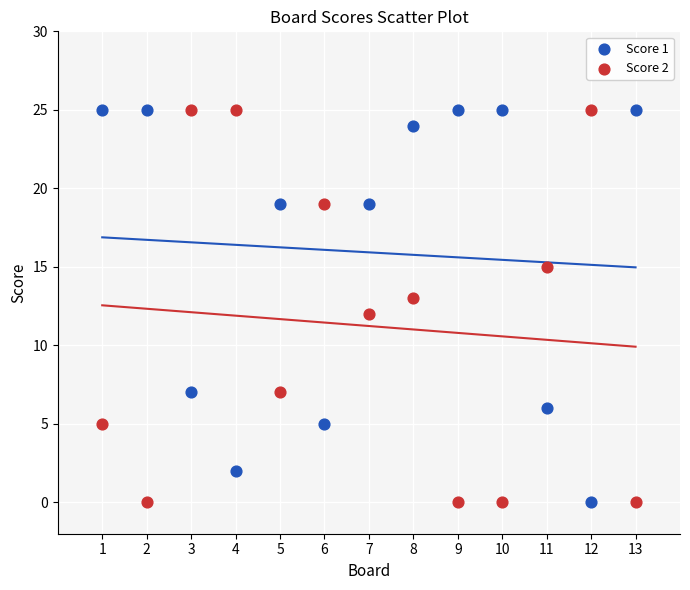

What is the X range (max minus min) for the scatter plot?

12